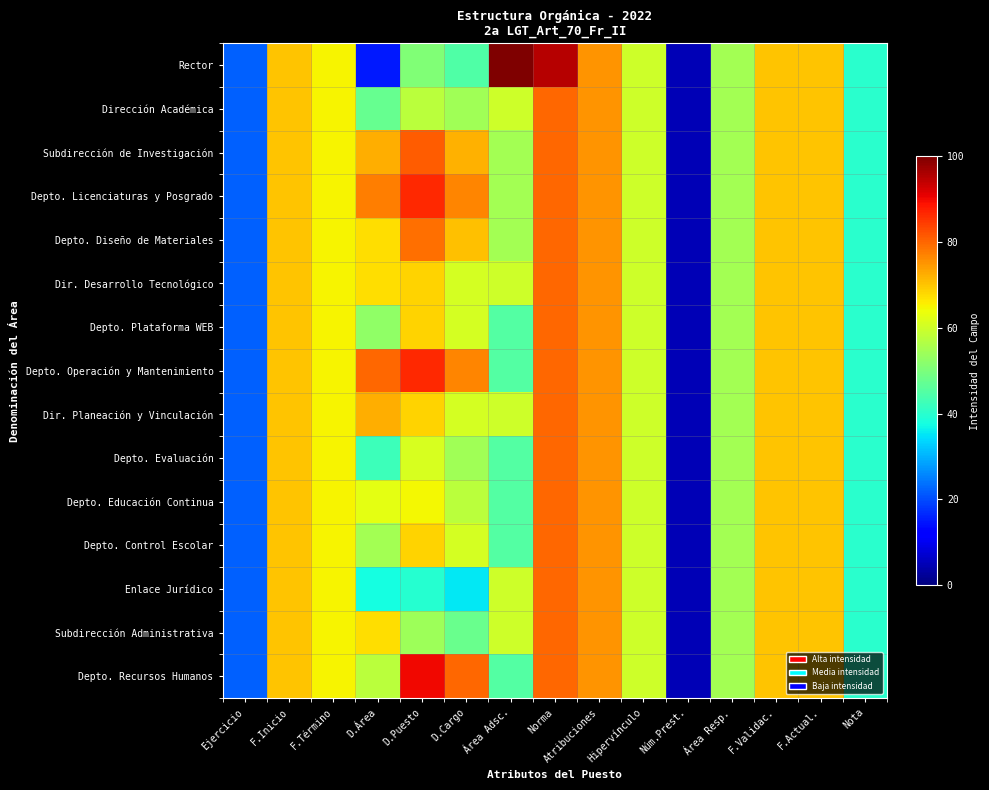

At how many categories does at least one series exceed 36?

13